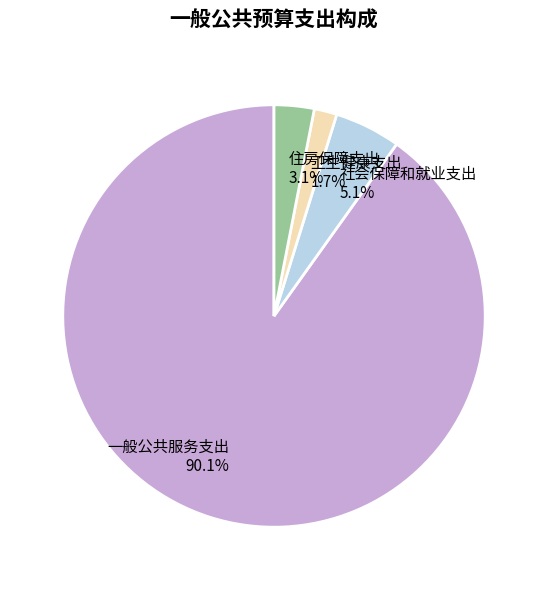

What percentage is the 社会保障和就业支出 slice, to the nearest percent?

5%